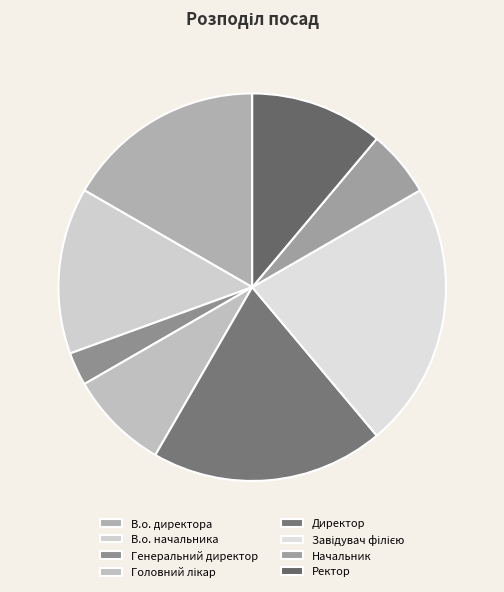

True or false: Начальник accounts for 13% of the total.

False